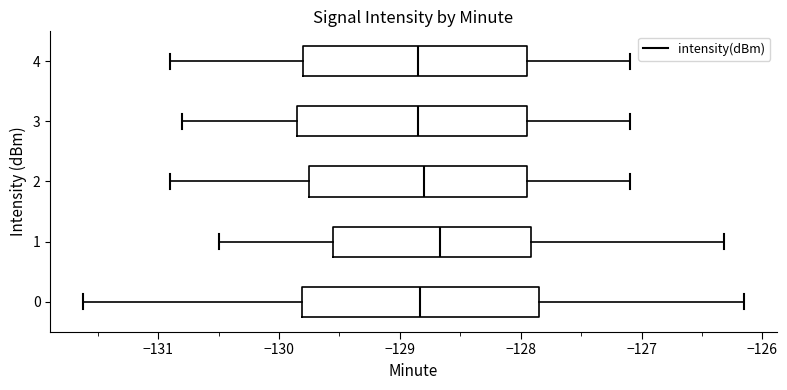

Where does the median line of the box at y = 3 sit on the x-axis? The values are not printed on the chart, so give them approximately, as read against the axis.

-128.8